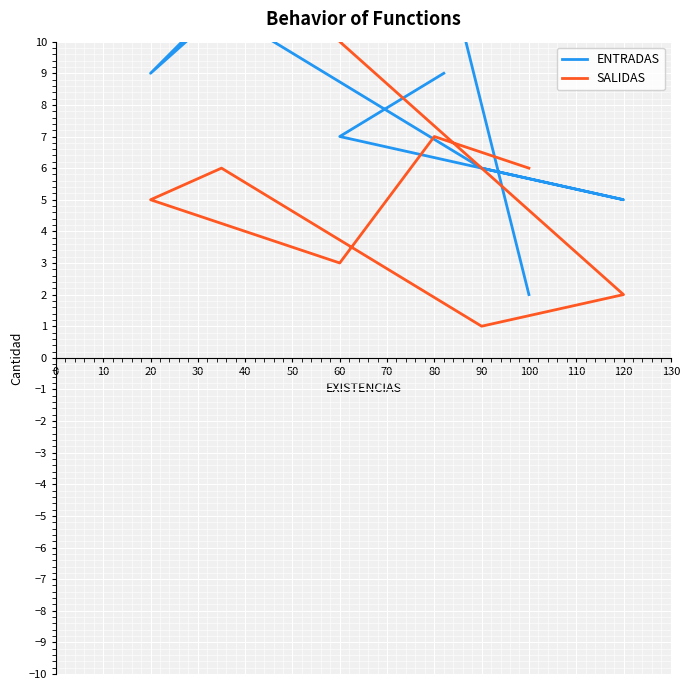

Which label corresponds to the largest value in the chart?

60